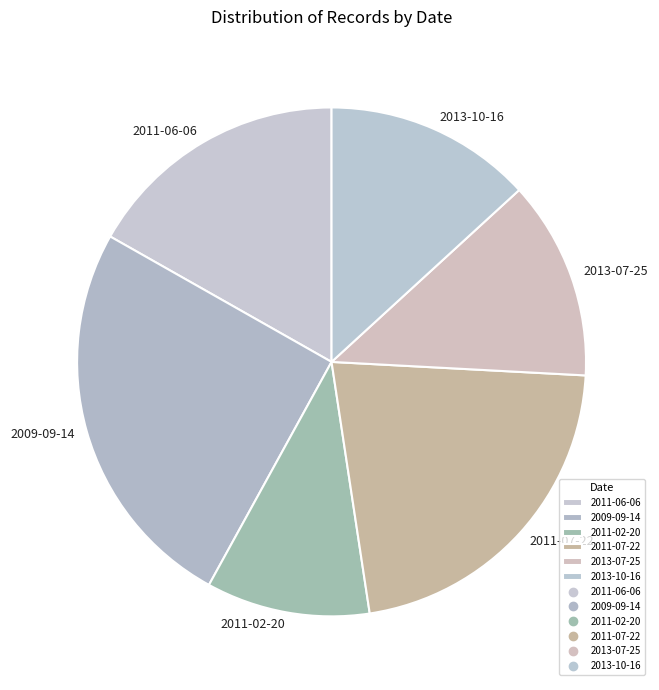

Rank the categories by value from highest to lowest.

2009-09-14, 2011-07-22, 2011-06-06, 2013-10-16, 2013-07-25, 2011-02-20